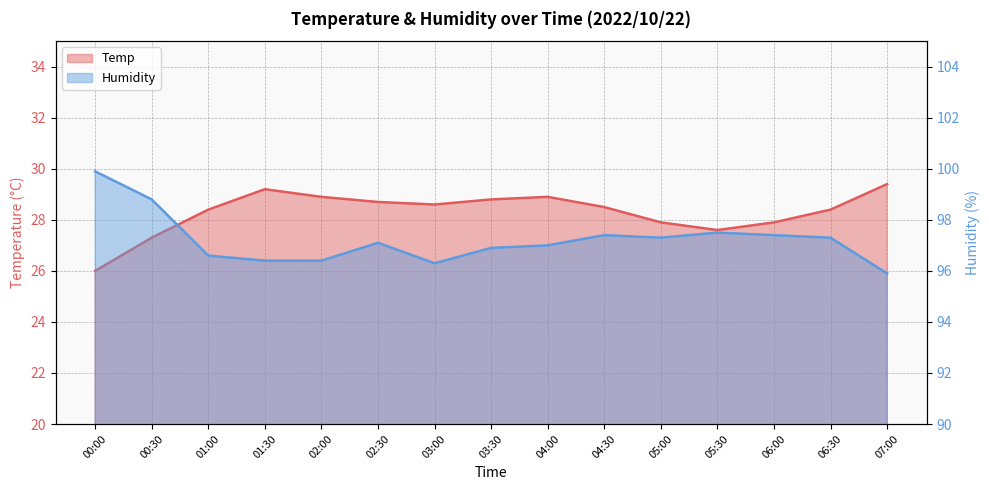

Which has a higher value, 03:30 or 00:00?

03:30